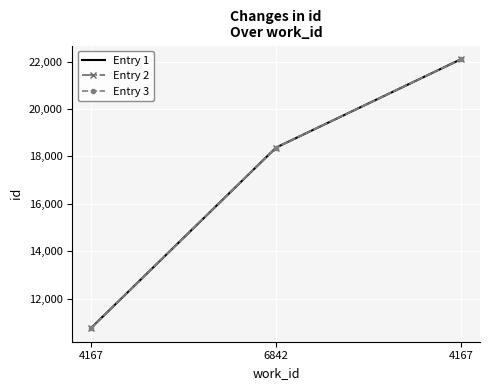

What is the minimum value shown in the chart?

10751